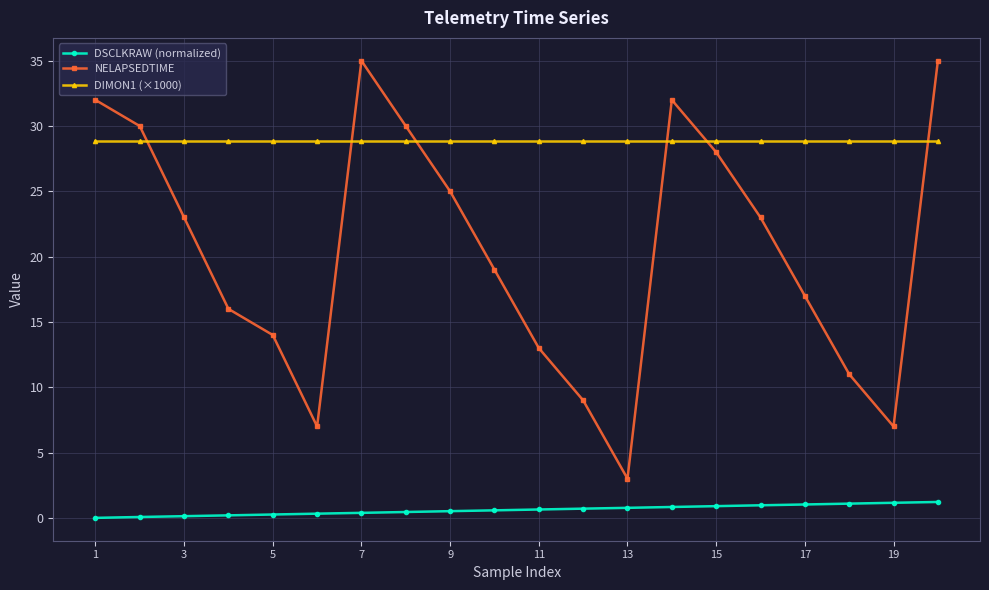

How many series are shown in this chart?

3